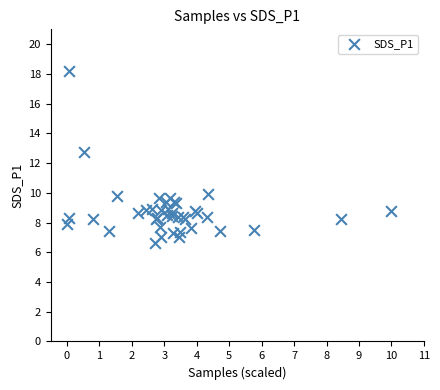

What Y value in the scatter plot is closest to 12?

12.7